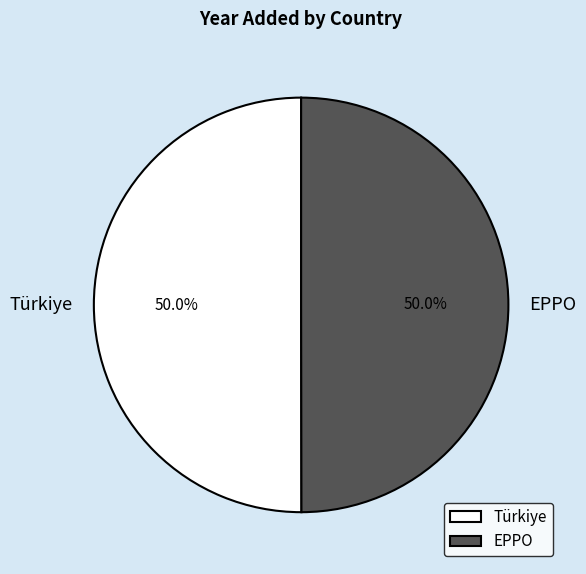

Count the number of slices in the pie.

2